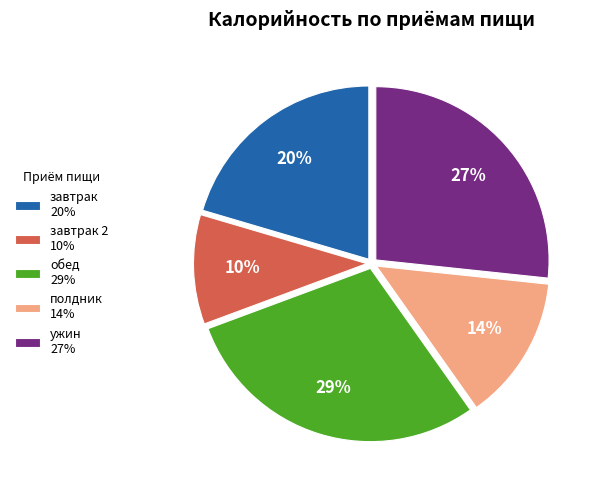

Rank the categories by value from highest to lowest.

обед 29%, ужин 27%, завтрак 20%, полдник 14%, завтрак 2 10%